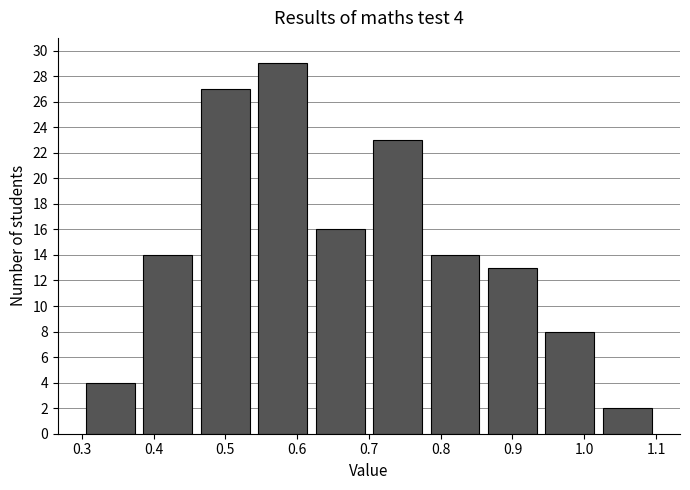

Over which range of the x-axis is the bar tallest?

0.54 to 0.62